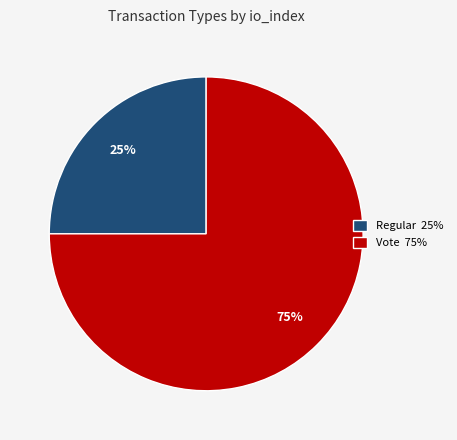

The Vote slice represents 75% of the pie. True or false?

True